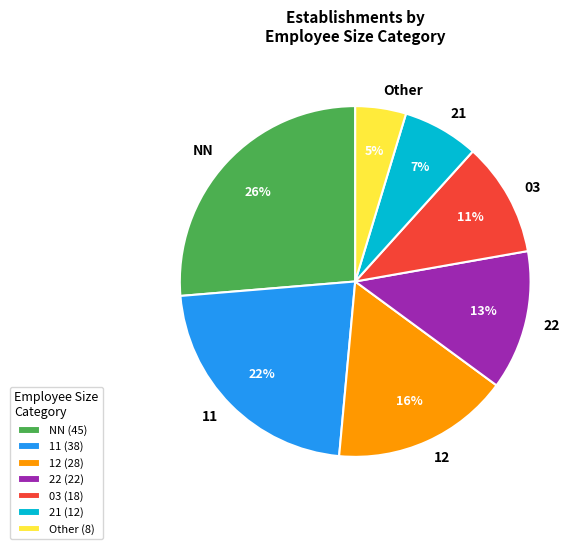

Which has a higher value, 03 or 21?

03